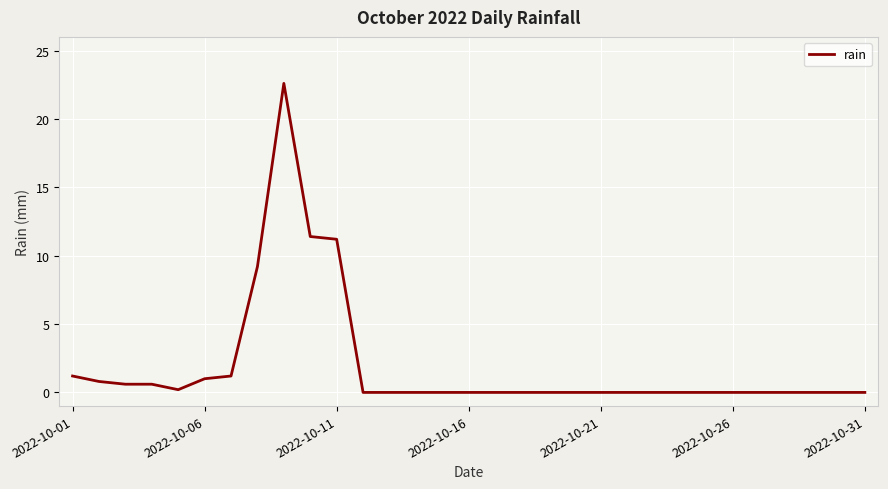

What is the greatest value displayed?

22.6